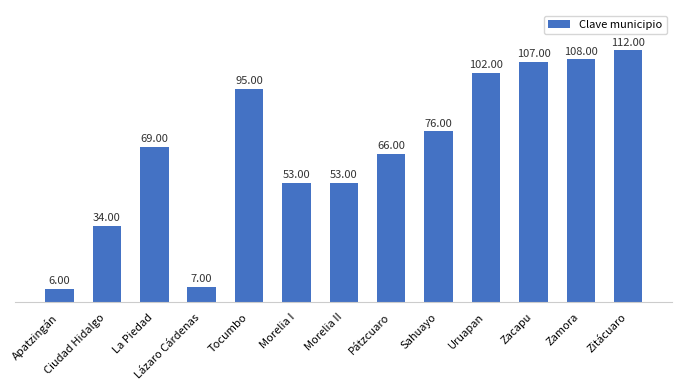

What is the label of the 4th bar from the right?

Uruapan